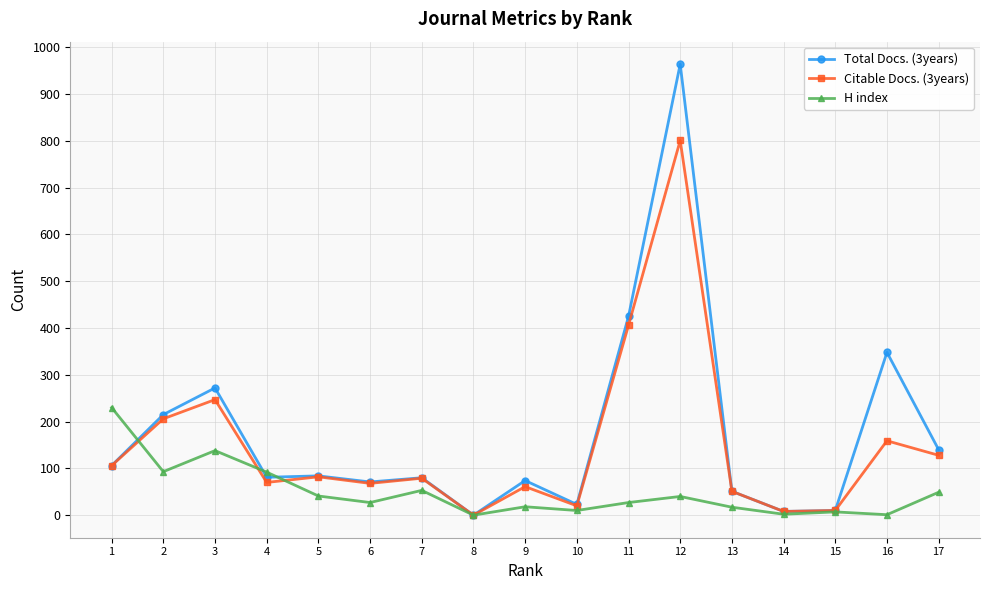

True or false: Citable Docs. (3years) has a value of 266 at 16.

False